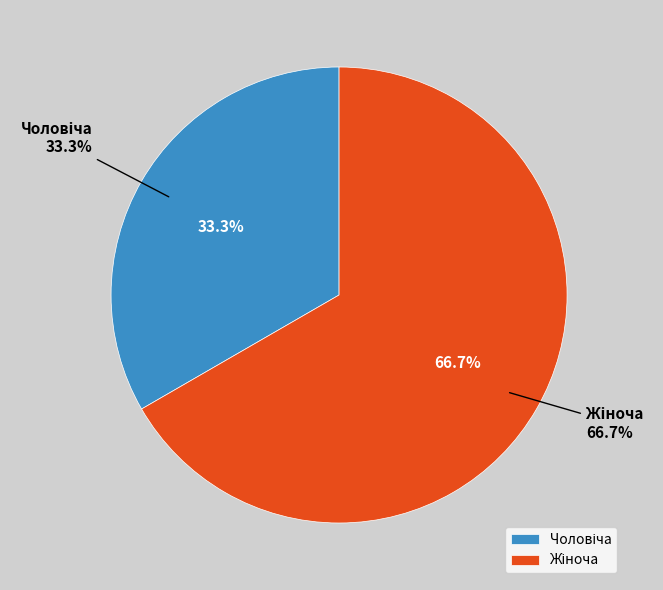

To the nearest percent, what is the difference between the Жіноча and Чоловіча slice percentages?

33%